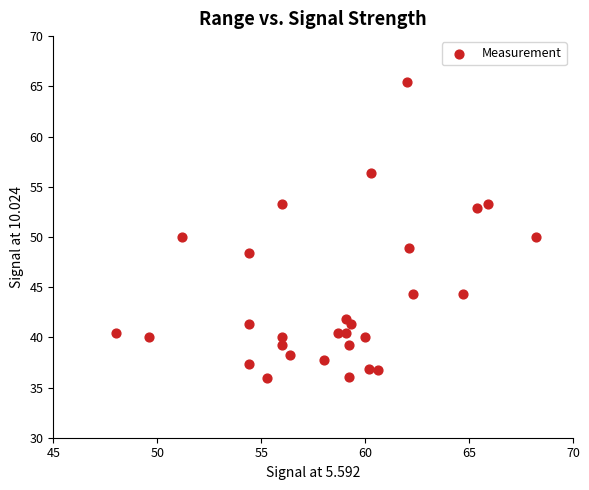

What is the range of Y values (max minus min)?

29.5